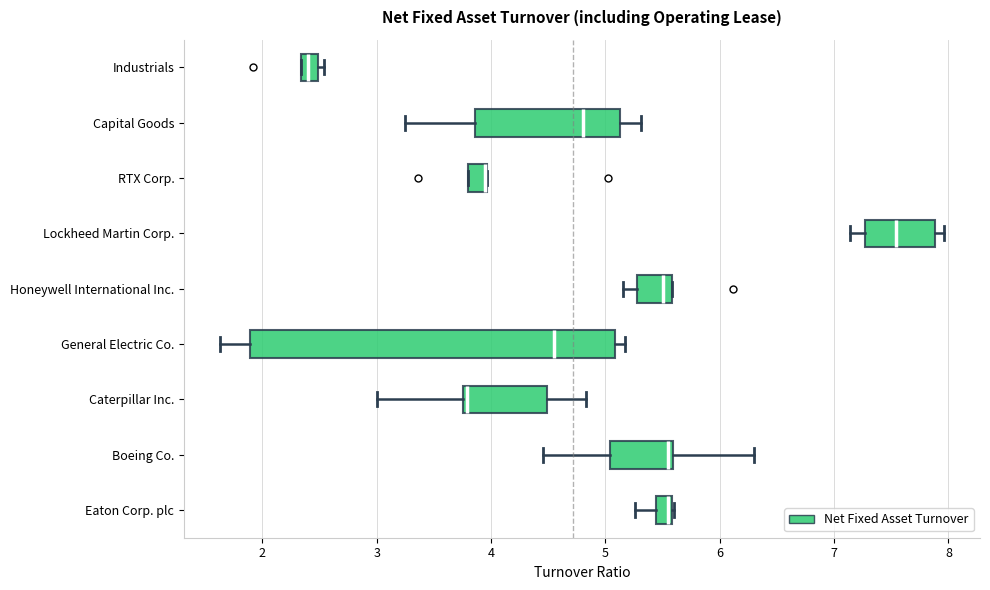

Where is the left edge of the box for General Electric Co. on the x-axis? The values are not printed on the chart, so give them approximately, as read against the axis.

1.9